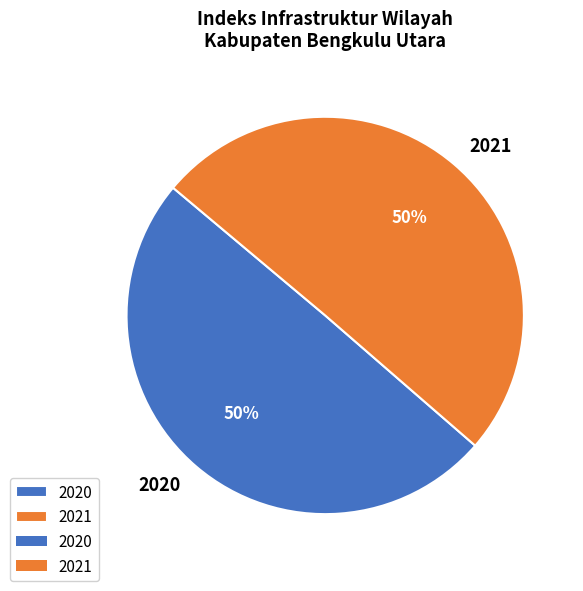

How many segments does this pie chart have?

2